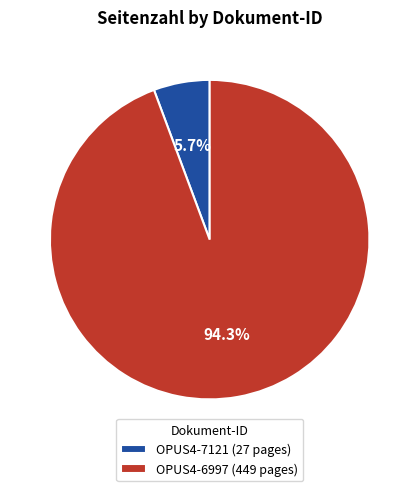

To the nearest percent, what portion does OPUS4-7121 represent?

6%